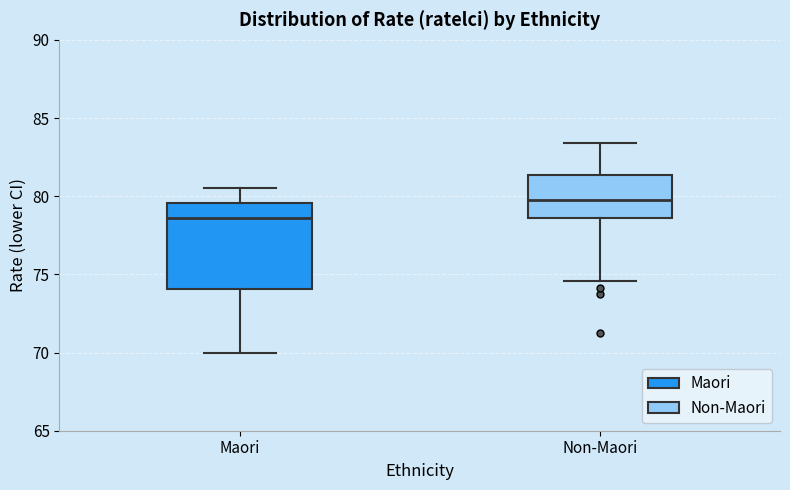

Where does the lower whisker of the box for Non-Maori end on the y-axis? The values are not printed on the chart, so give them approximately, as read against the axis.

74.5